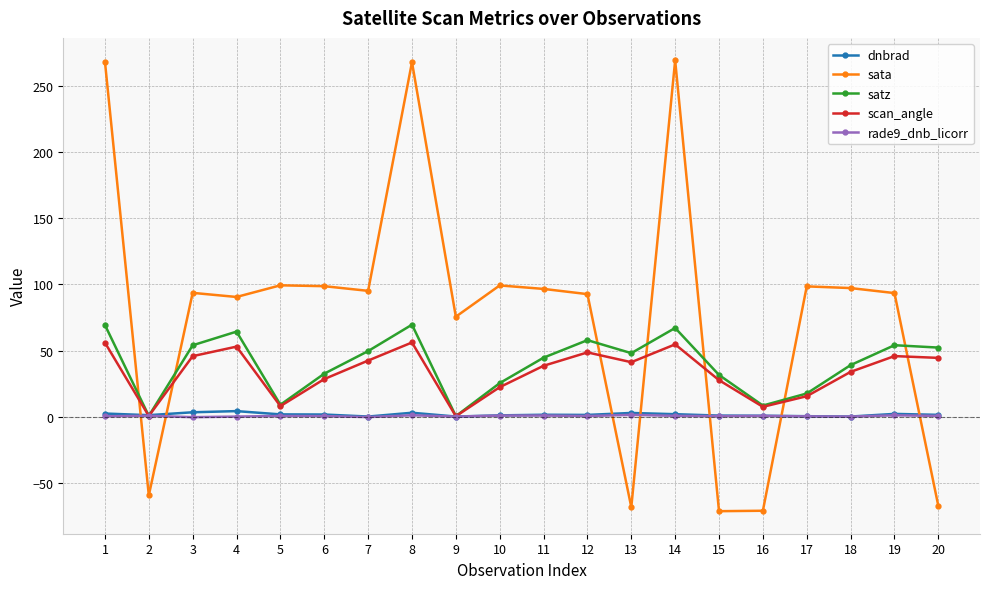

Which series changed the most between 12 and 17?

satz